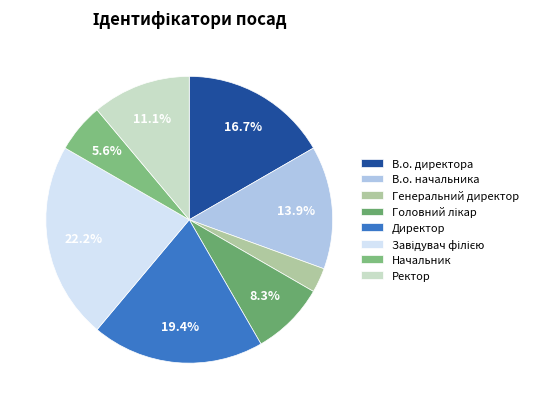

Combined, what portion of the pie is Начальник and Генеральний директор?

8.3%